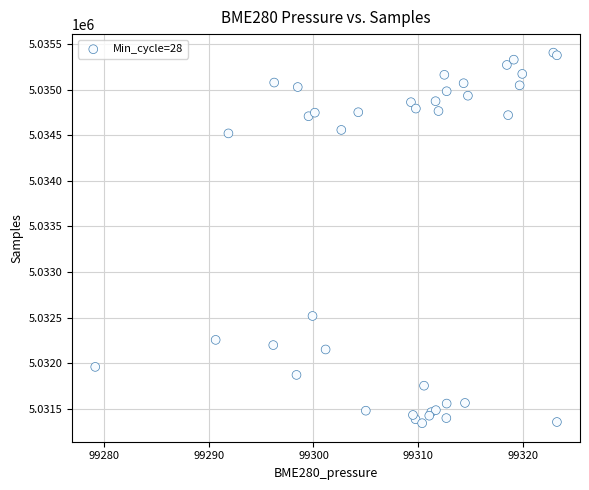

What Y value in the scatter plot is closest to 5033373?

5032518